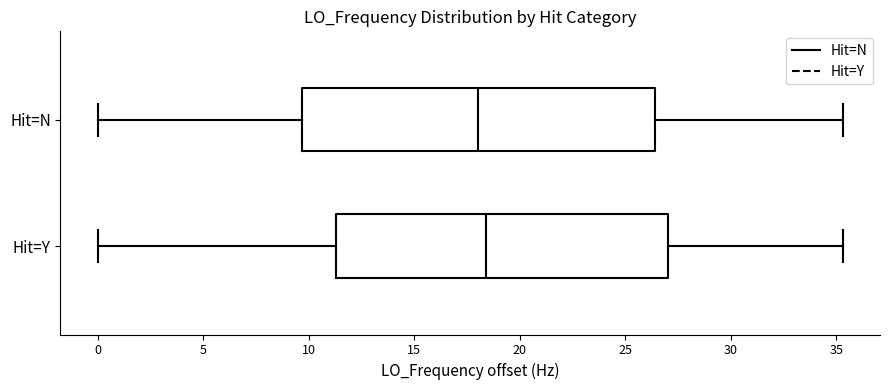

Where is the left edge of the box for Hit=Y on the x-axis? The values are not printed on the chart, so give them approximately, as read against the axis.

11.5